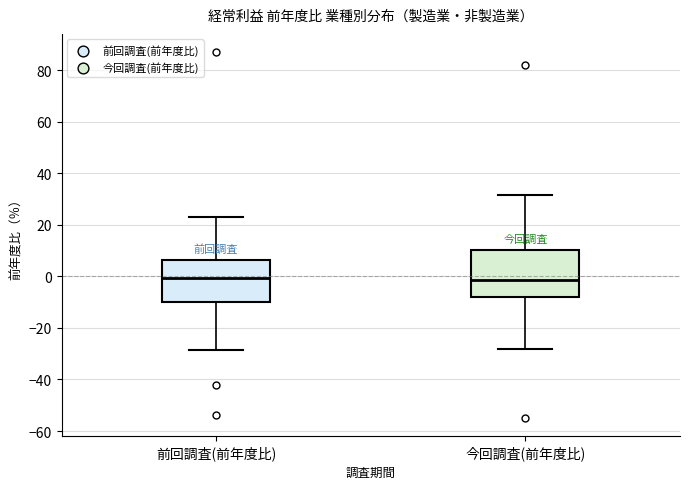

Reading left to right, read every box against the y-axis: the position of its median line, the range the box covers, and the ends of its whiskers. The values are not printed on the chart, so give them approximately, as read against the axis.

前回調査(前年度比): median 0, box -10 to 6, whiskers -28 to 24
今回調査(前年度比): median -2, box -8 to 10, whiskers -28 to 32